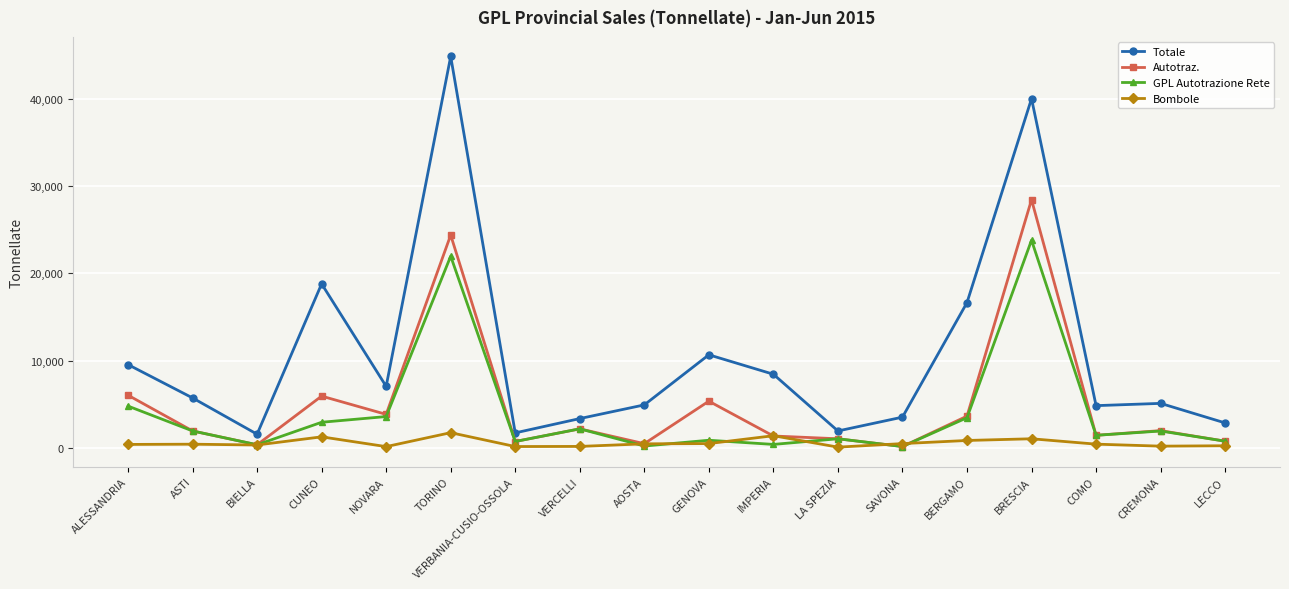

Which series has the largest total across all categories?

Totale